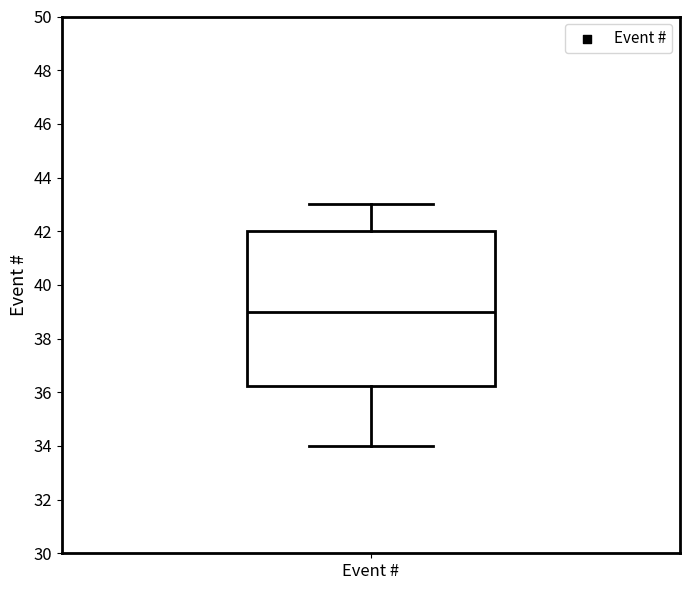

Transcribe this box plot: give where the median line is, the range the box spans, and where the two whiskers end, as read against the y-axis. The values are not printed on the chart, so give them approximately, as read against the axis.

median 39.0, box 36.2 to 42.0, whiskers 34.0 to 43.0